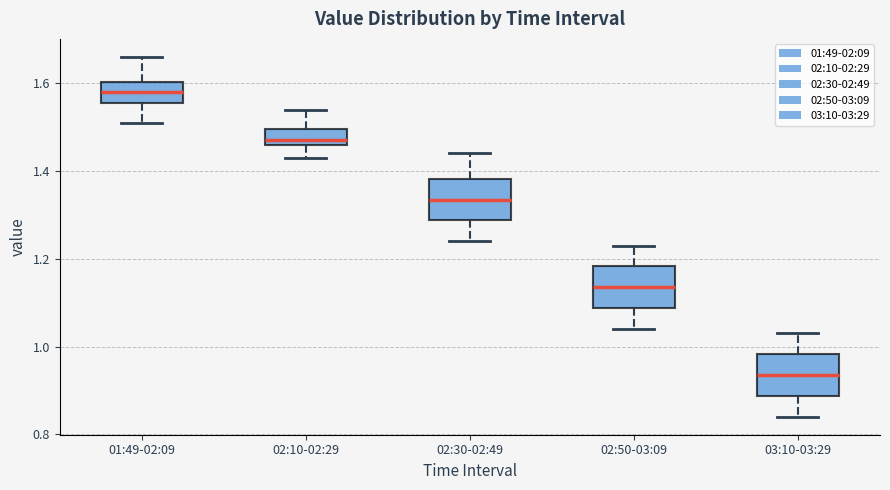

Reading left to right, transcribe this box plot: for each box, give where its median line is, the range the box spans, and where its two whiskers end, as read against the y-axis. The values are not printed on the chart, so give them approximately, as read against the axis.

01:49-02:09: median 1.58, box 1.56 to 1.60, whiskers 1.52 to 1.66
02:10-02:29: median 1.48, box 1.46 to 1.50, whiskers 1.44 to 1.54
02:30-02:49: median 1.34, box 1.28 to 1.38, whiskers 1.24 to 1.44
02:50-03:09: median 1.14, box 1.08 to 1.18, whiskers 1.04 to 1.24
03:10-03:29: median 0.94, box 0.88 to 0.98, whiskers 0.84 to 1.04